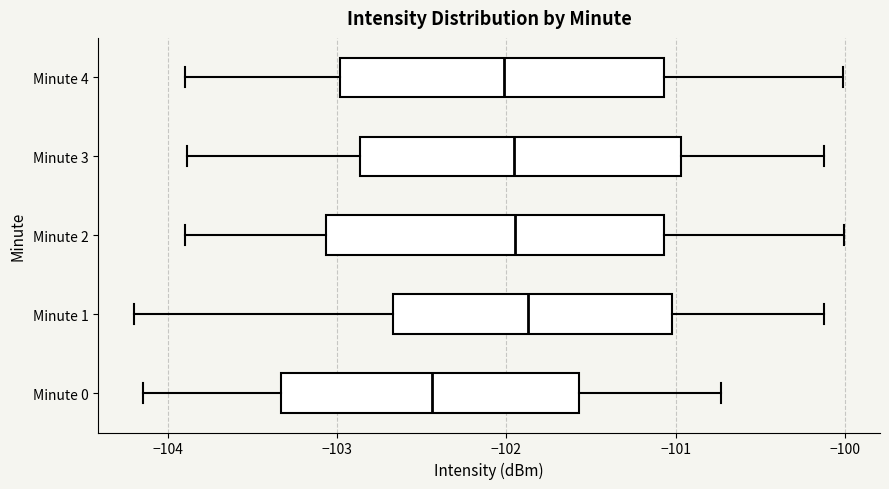

Where is the right edge of the box for Minute 2 on the x-axis? The values are not printed on the chart, so give them approximately, as read against the axis.

-101.1